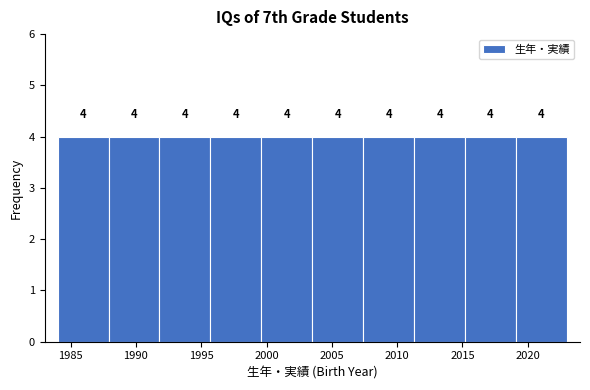

What is the height of the bar covering 1991.8 to 1995.7 on the x-axis? The bar edges are not printed on the chart, so give them approximately, as read against the axis.

4